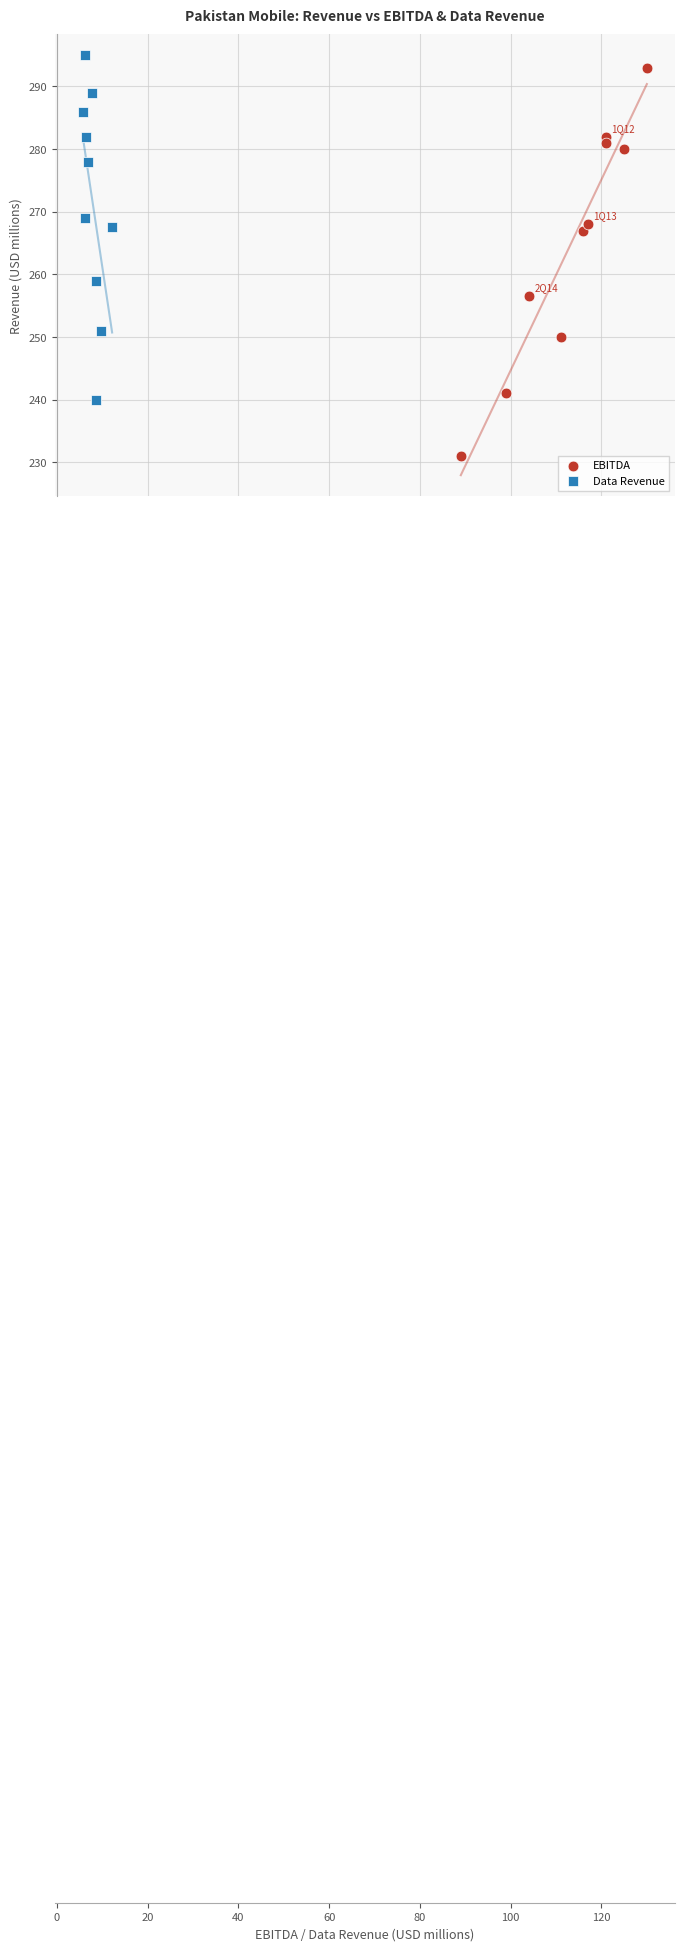

Which series has the widest spread of Y values?

EBITDA